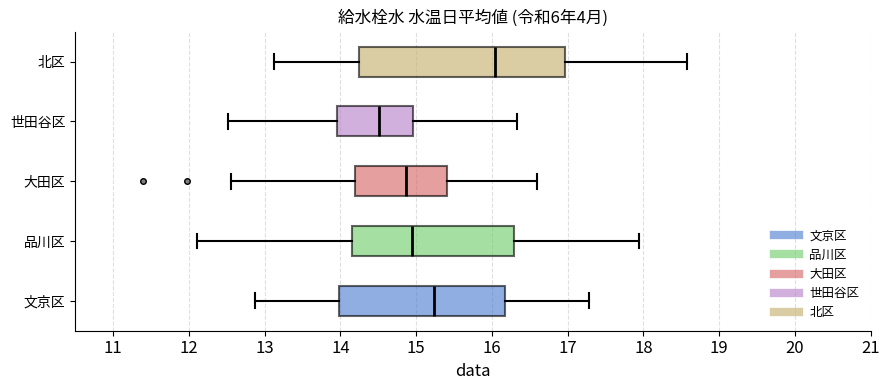

Reading bottom to top, transcribe this box plot: for each box, give where its median line is, the range the box spans, and where its two whiskers end, as read against the x-axis. The values are not printed on the chart, so give them approximately, as read against the axis.

文京区: median 15.2, box 14.0 to 16.2, whiskers 12.9 to 17.3
品川区: median 14.9, box 14.2 to 16.3, whiskers 12.1 to 17.9
大田区: median 14.9, box 14.2 to 15.4, whiskers 12.6 to 16.6
世田谷区: median 14.5, box 14.0 to 15.0, whiskers 12.5 to 16.3
北区: median 16.0, box 14.2 to 17.0, whiskers 13.1 to 18.6